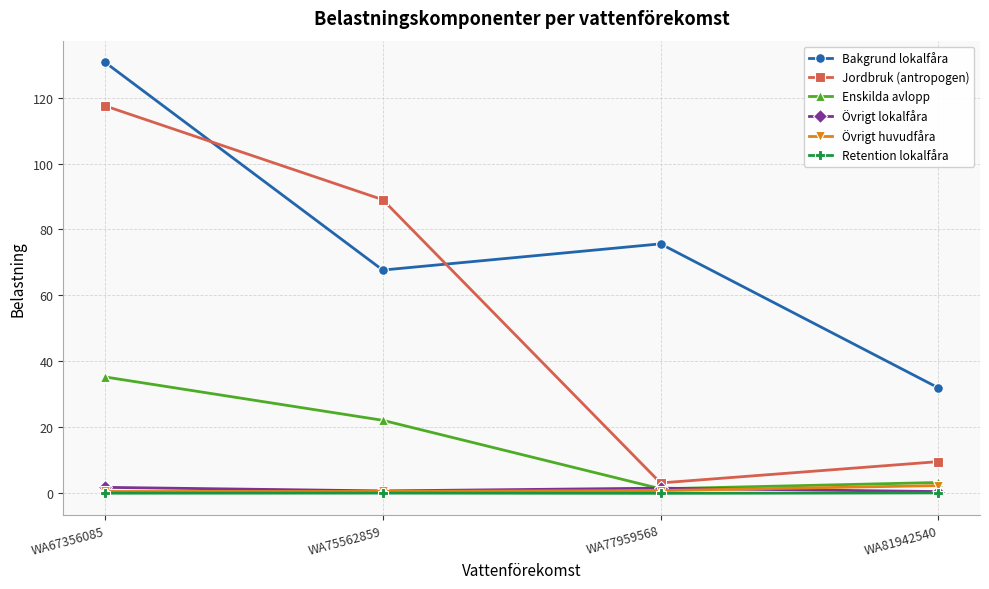

How many categories are shown in the chart?

4